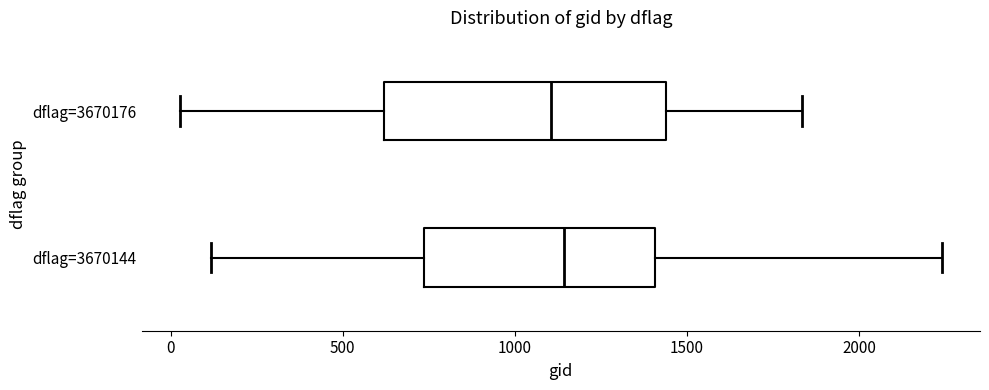

Where does the right whisker of the box for dflag=3670176 end on the x-axis? The values are not printed on the chart, so give them approximately, as read against the axis.

1850